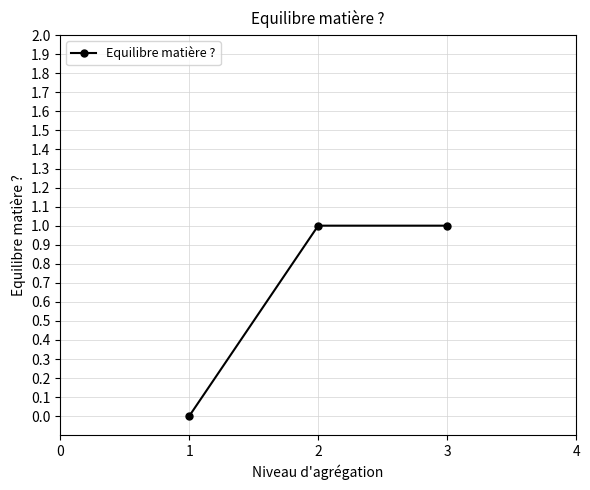

The value at 3 is 2. True or false?

False